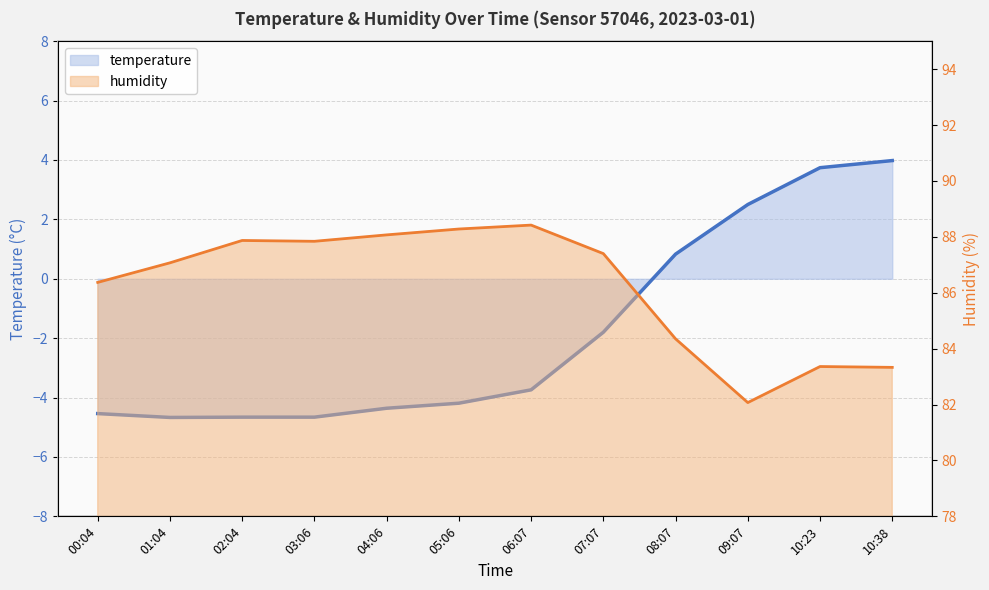

True or false: temperature and humidity intersect in this chart.

False